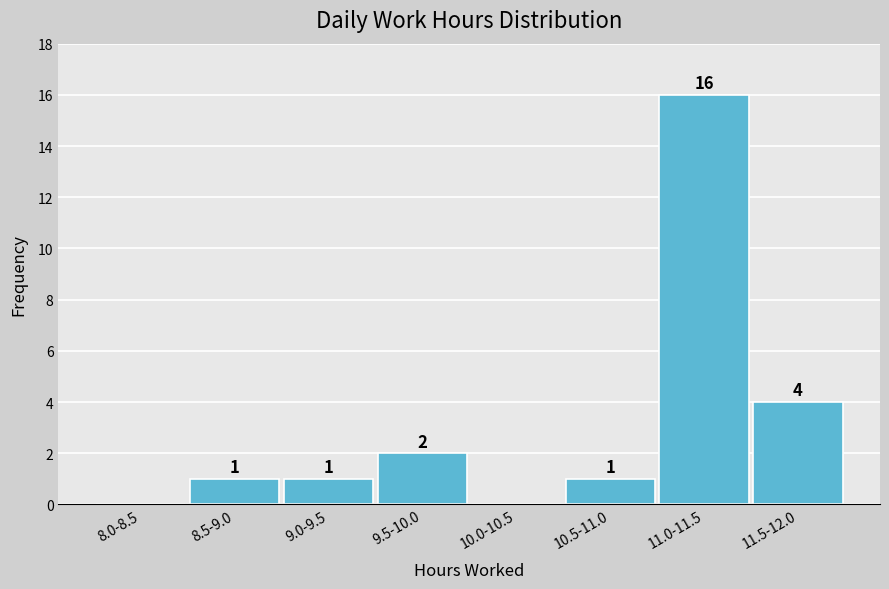

Reading left to right, what are all the values shown in this chart?

8.0-8.5=0	8.5-9.0=1	9.0-9.5=1	9.5-10.0=2	10.0-10.5=0	10.5-11.0=1	11.0-11.5=16	11.5-12.0=4